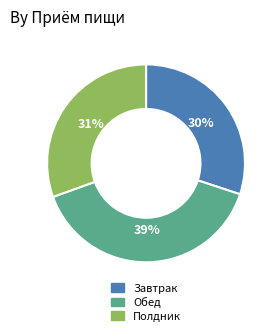

Is the sum of Обед and Полдник greater than half?

Yes